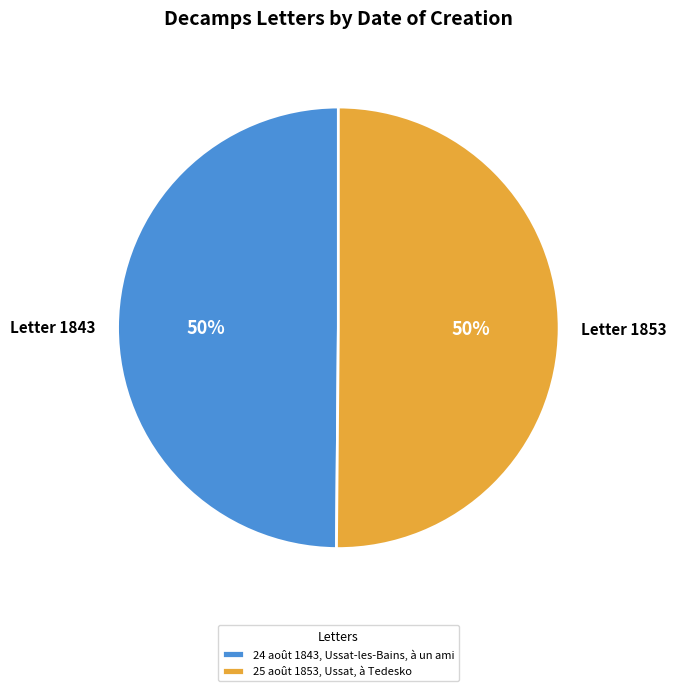

How many segments does this pie chart have?

2